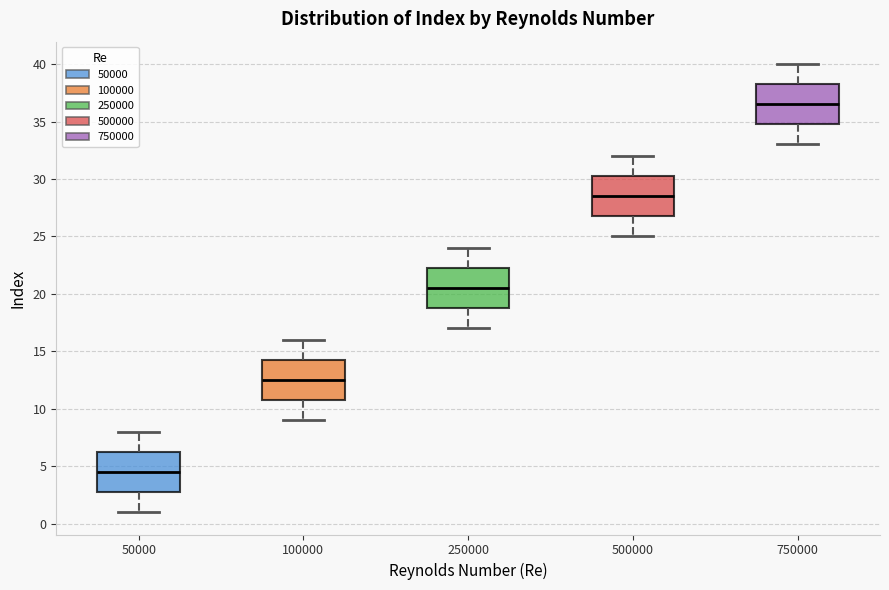

Reading left to right, transcribe this box plot: for each box, give where its median line is, the range the box spans, and where its two whiskers end, as read against the y-axis. The values are not printed on the chart, so give them approximately, as read against the axis.

50000: median 4.5, box 3.0 to 6.5, whiskers 1.0 to 8.0
100000: median 12.5, box 11.0 to 14.5, whiskers 9.0 to 16.0
250000: median 20.5, box 19.0 to 22.5, whiskers 17.0 to 24.0
500000: median 28.5, box 27.0 to 30.5, whiskers 25.0 to 32.0
750000: median 36.5, box 35.0 to 38.5, whiskers 33.0 to 40.0